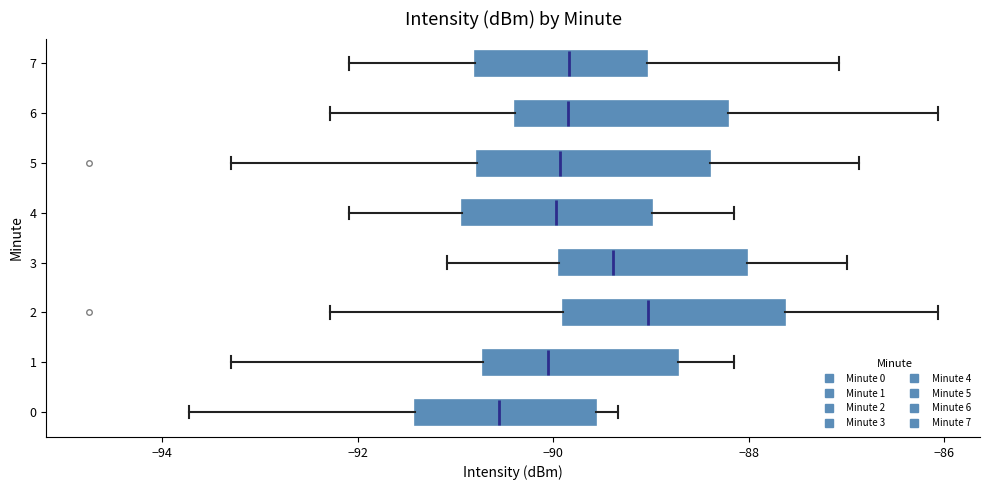

Reading bottom to top, read every box against the x-axis: the position of its median line, the range the box covers, and the ends of its whiskers. The values are not printed on the chart, so give them approximately, as read against the axis.

0: median -90.6, box -91.4 to -89.6, whiskers -93.8 to -89.4
1: median -90.0, box -90.8 to -88.8, whiskers -93.2 to -88.2
2: median -89.0, box -89.8 to -87.6, whiskers -92.2 to -86.0
3: median -89.4, box -90.0 to -88.0, whiskers -91.0 to -87.0
4: median -90.0, box -91.0 to -89.0, whiskers -92.0 to -88.2
5: median -90.0, box -90.8 to -88.4, whiskers -93.2 to -86.8
6: median -89.8, box -90.4 to -88.2, whiskers -92.2 to -86.0
7: median -89.8, box -90.8 to -89.0, whiskers -92.0 to -87.0